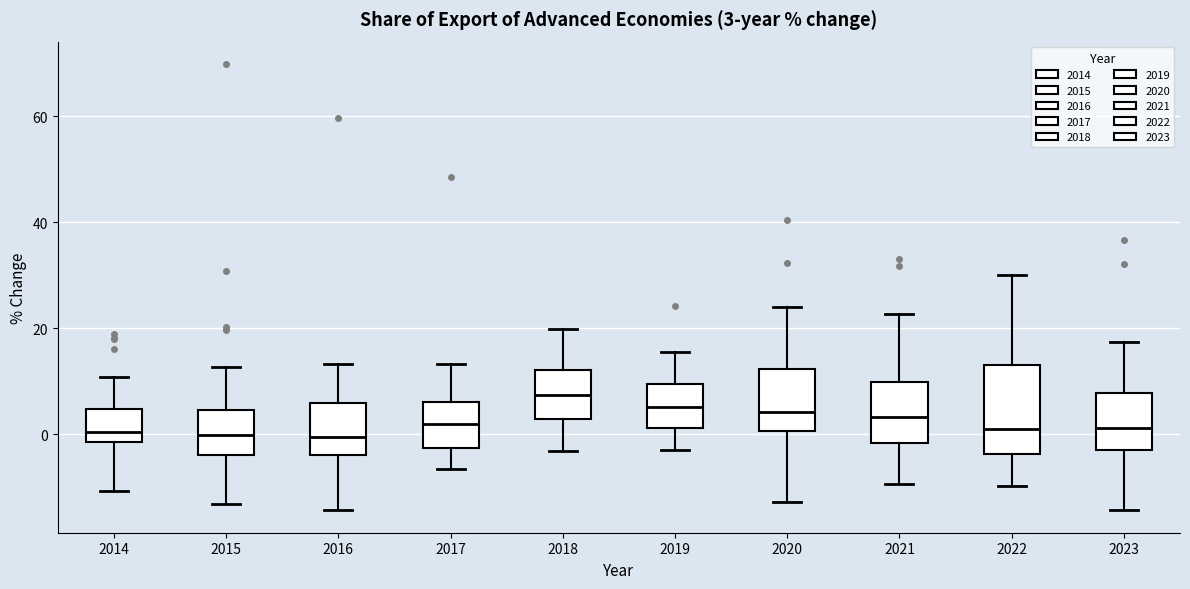

Comparing the boxes themselves (not the whiskers), which one is the tallest?

2022